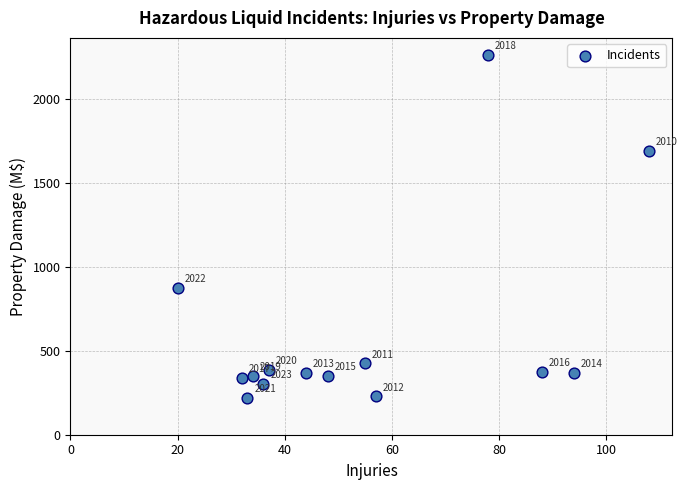

What Y value in the scatter plot is closest to 1241?

875